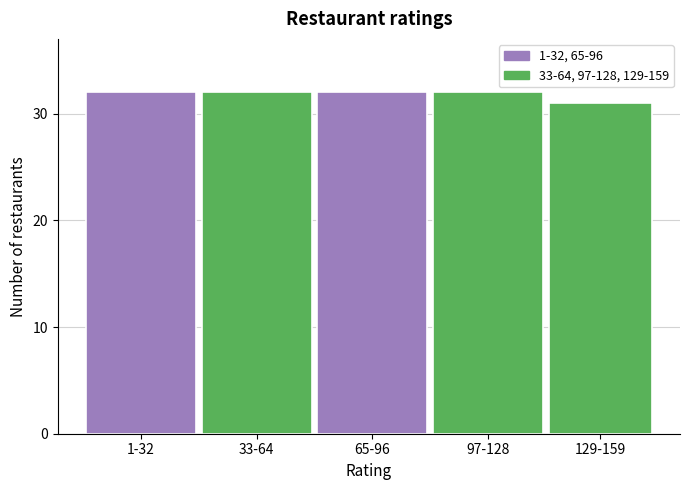

Reading right to left, list all the values displayed in this chart.

129-159=31	97-128=32	65-96=32	33-64=32	1-32=32